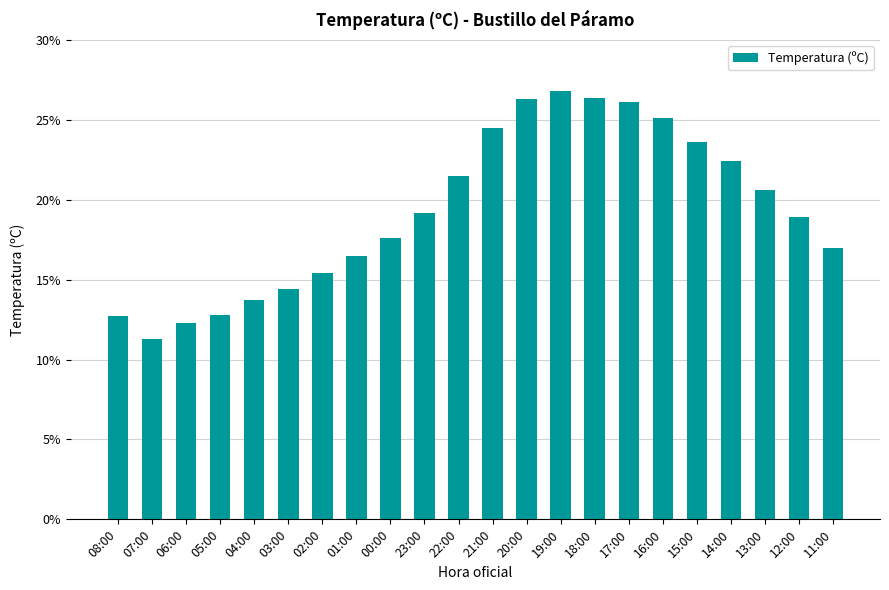

What is the approximate value at 11:00?

17.0